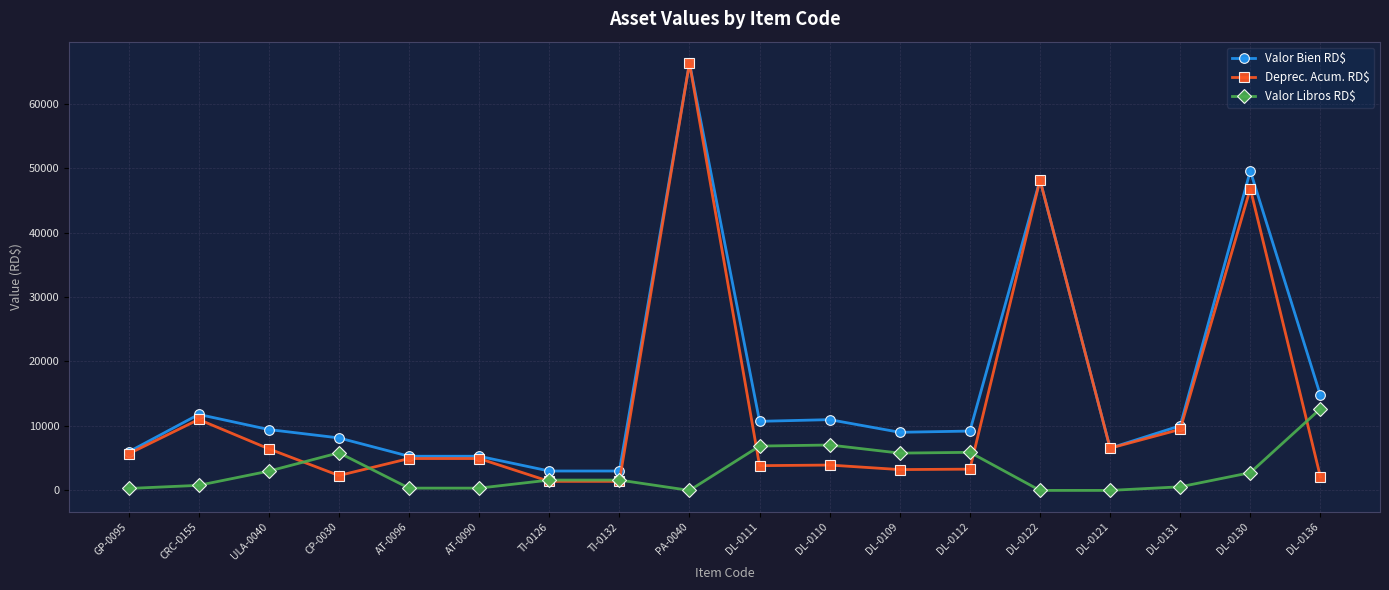

At which label is Deprec. Acum. RD$ closest to 33847?

DL-0130